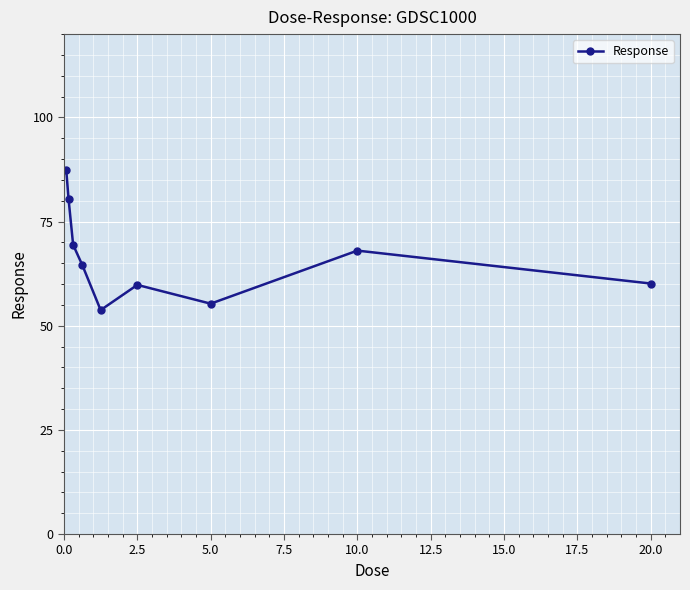

What is the difference between the maximum and second lowest values?

32.0